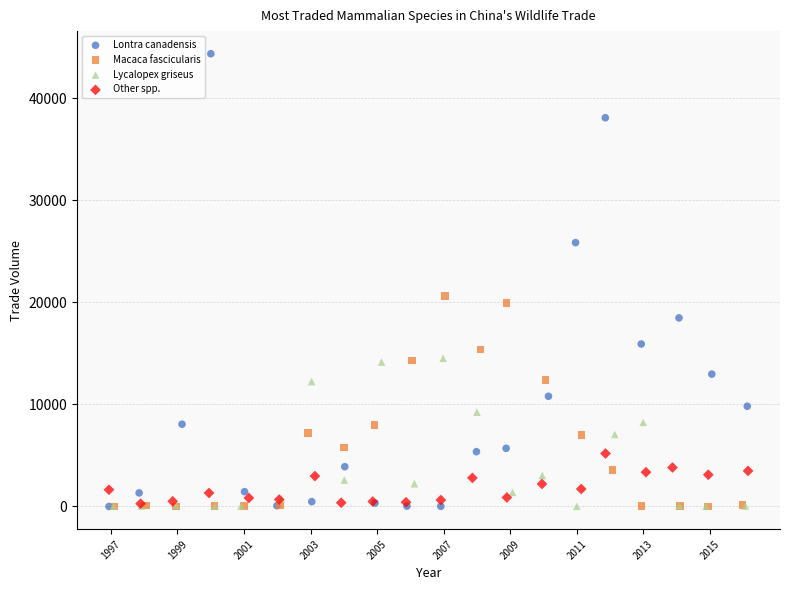

What are all the series names shown in the legend?

Lontra canadensis, Macaca fascicularis, Lycalopex griseus, Other spp.